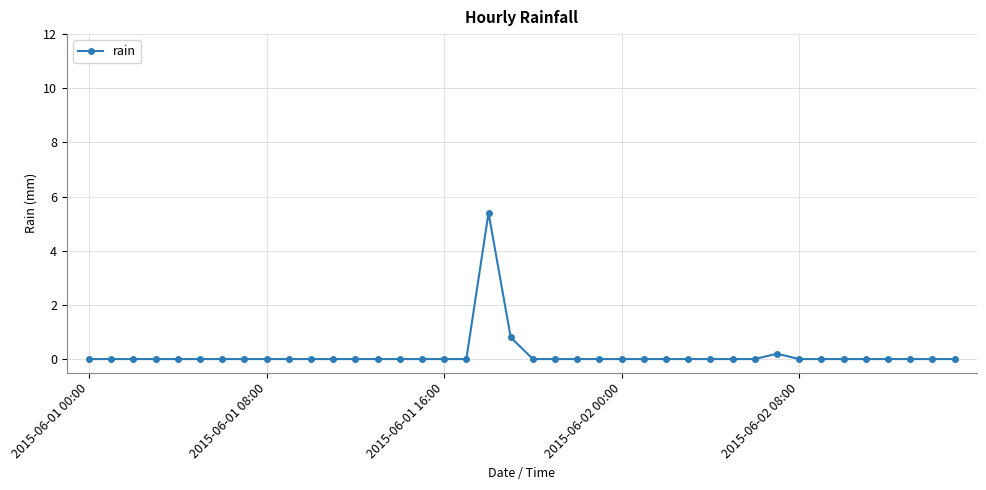

How many distinct data groups are displayed?

1